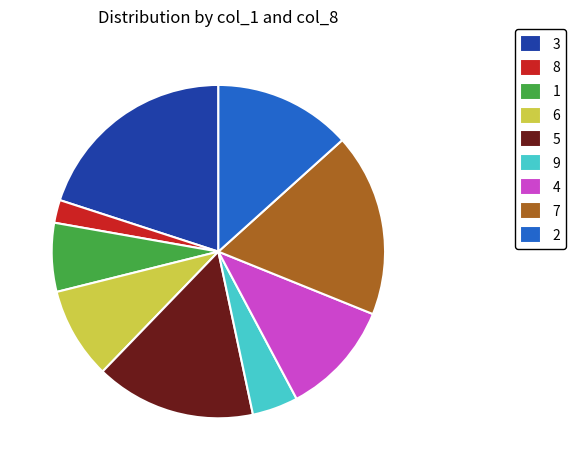

Which slice is the smallest?

8